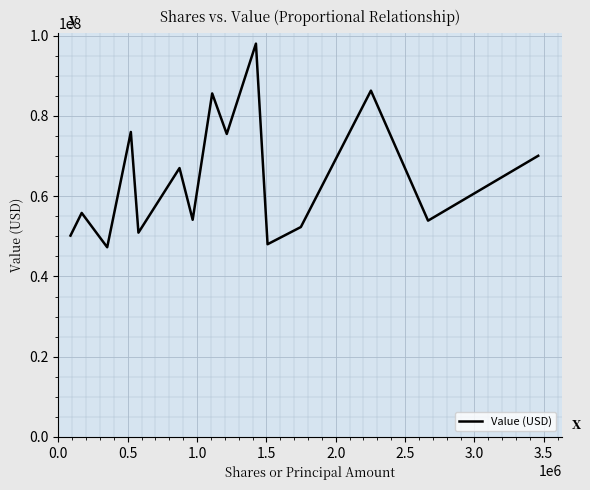

What is the maximum value shown in the chart?

98024000